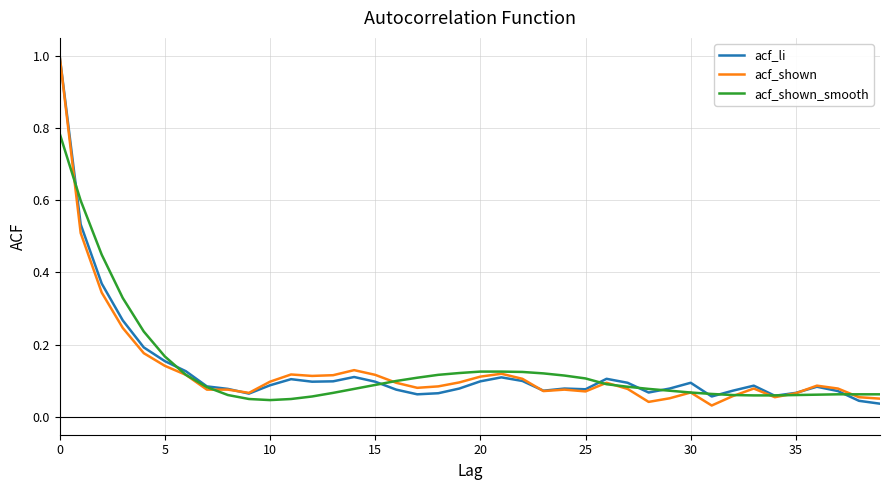

Where is the first local minimum for acf_shown_smooth?

10